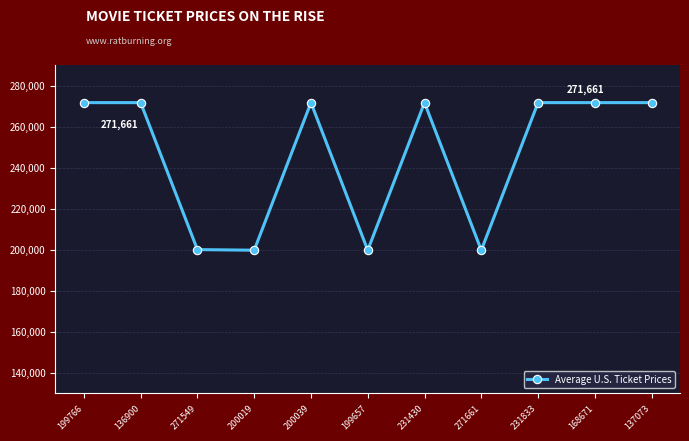

What is the change in value from 199766 to 200019?

-71932